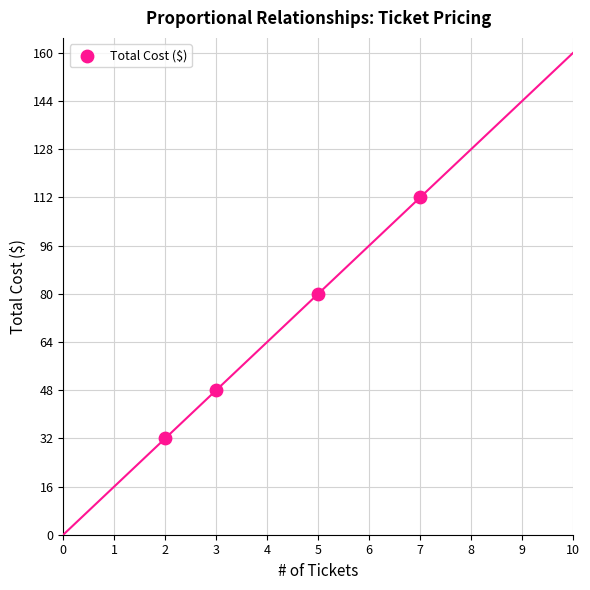

What Y value in the scatter plot is closest to 72?

80